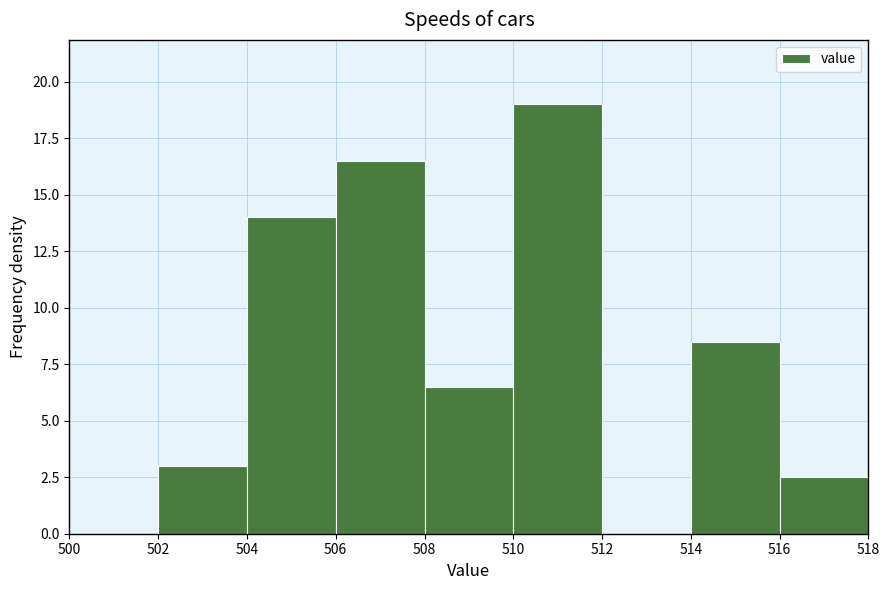

Which range on the x-axis has the tallest bar?

510 to 512